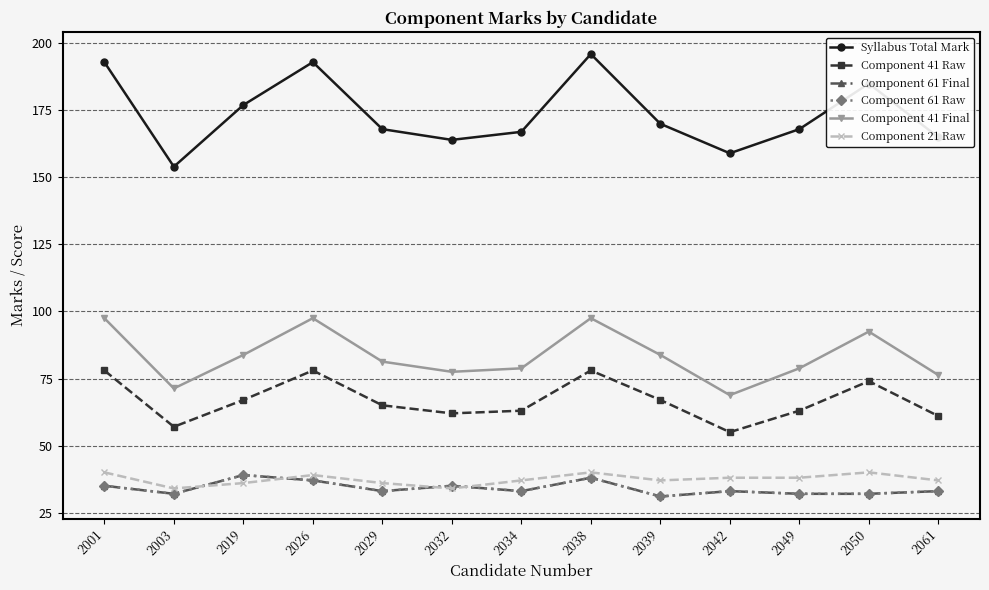

Reading left to right, transcribe all the data shown in this chart.

Syllabus Total Mark: 193.0	154.0	177.0	193.0	168.0	164.0	167.0	196.0	170.0	159.0	168.0	185.0	165.0
Component 41 Raw: 78.0	57.0	67.0	78.0	65.0	62.0	63.0	78.0	67.0	55.0	63.0	74.0	61.0
Component 61 Final: 35.0	32.0	39.0	37.0	33.0	35.0	33.0	38.0	31.0	33.0	32.0	32.0	33.0
Component 61 Raw: 35.0	32.0	39.0	37.0	33.0	35.0	33.0	38.0	31.0	33.0	32.0	32.0	33.0
Component 41 Final: 97.5	71.3	83.8	97.5	81.3	77.5	78.8	97.5	83.8	68.8	78.8	92.5	76.3
Component 21 Raw: 40.0	34.0	36.0	39.0	36.0	34.0	37.0	40.0	37.0	38.0	38.0	40.0	37.0